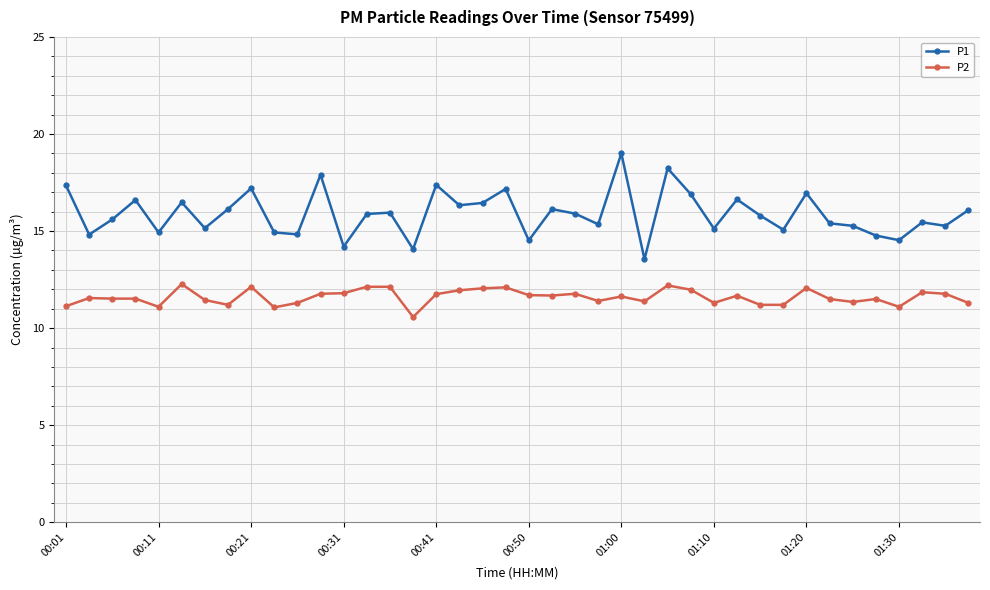

How many interior local valleys does the P1 series have?

14